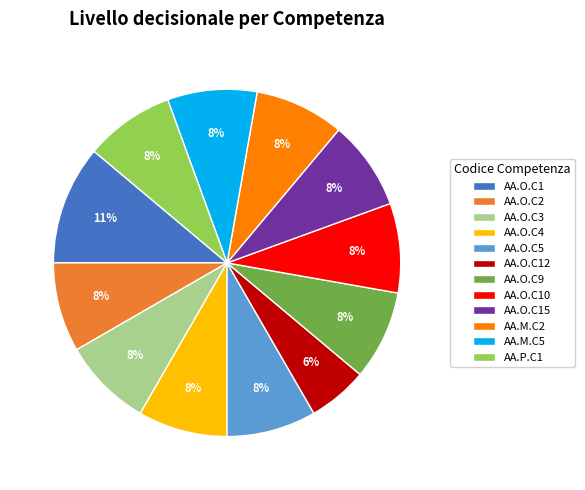

To the nearest percent, what is the combined percentage of AA.O.C10 and AA.O.C12?

14%